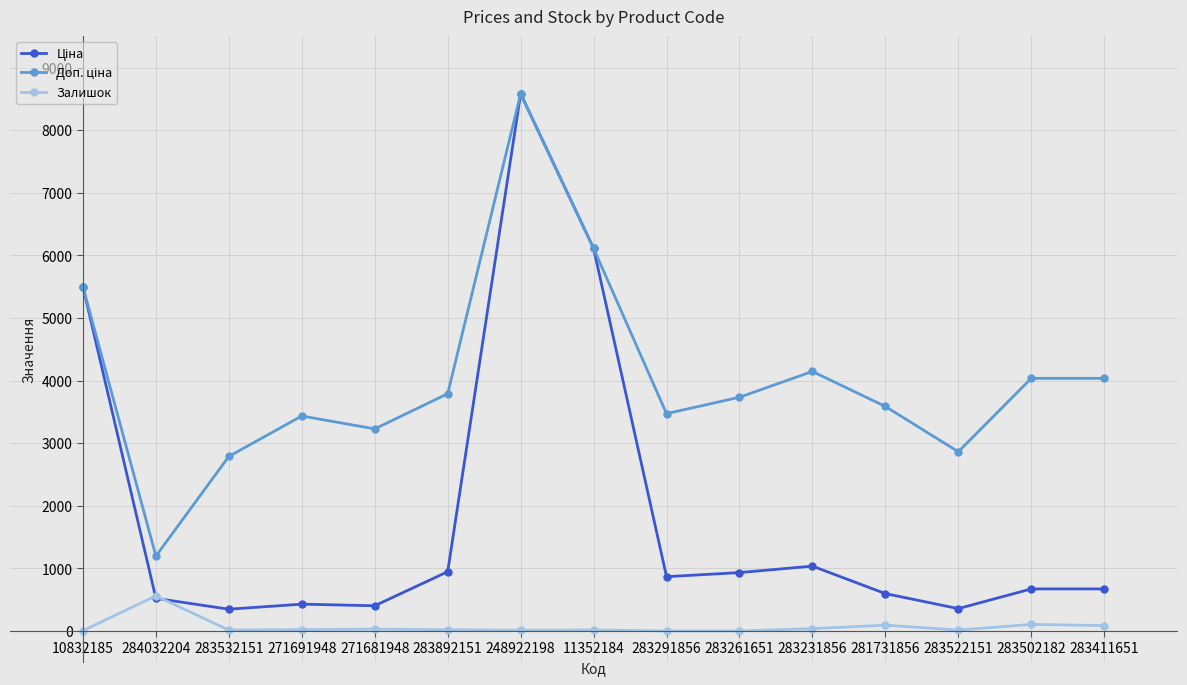

How many values in the Залишок series are below 21?

7